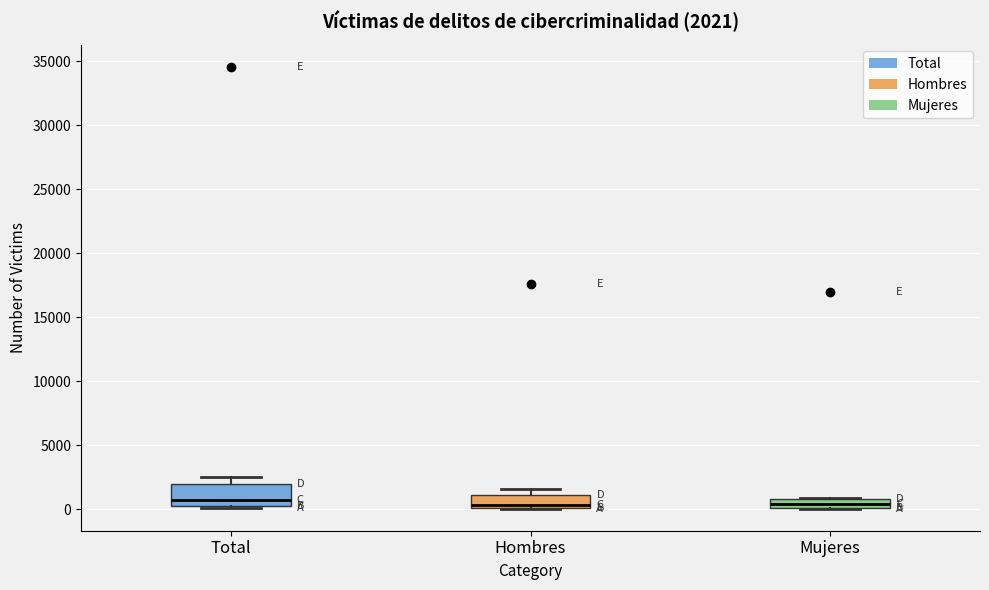

Comparing the boxes themselves (not the whiskers), which one is the tallest?

Total